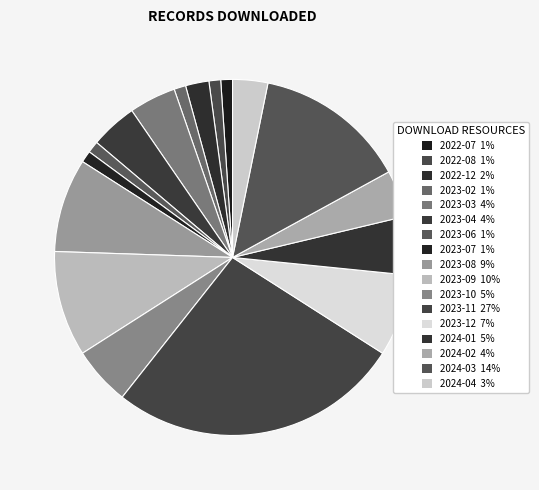

Is the sum of 2023-07 and 2023-10 greater than half?

No